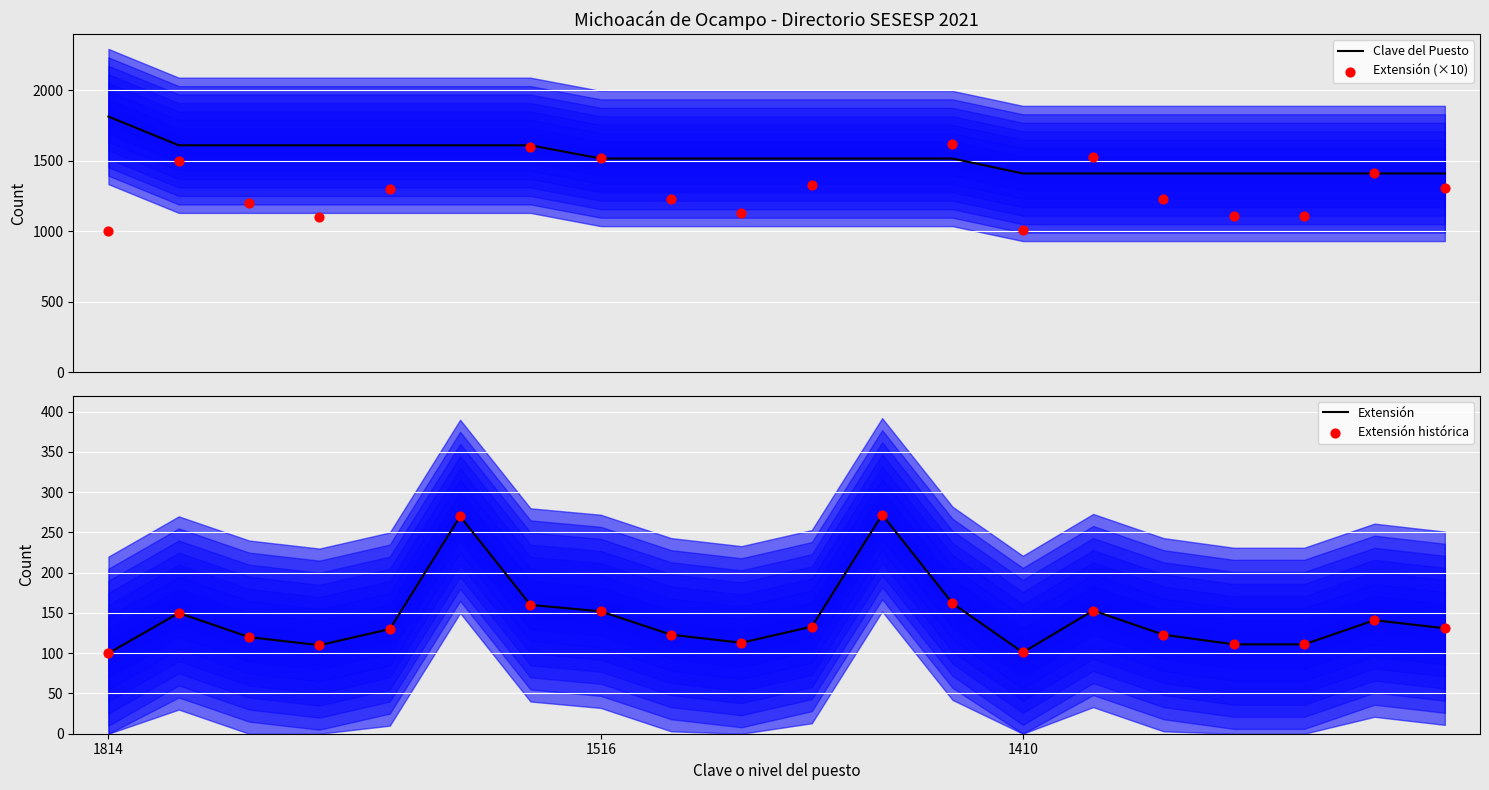

Is the value of Extensión at 1814 greater than the value of Clave del Puesto at 5?

No